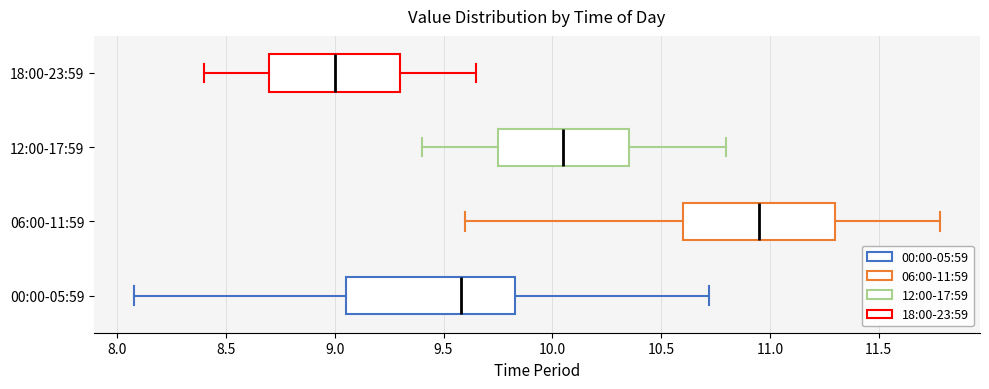

Which box has the furthest to the left median line?

18:00-23:59